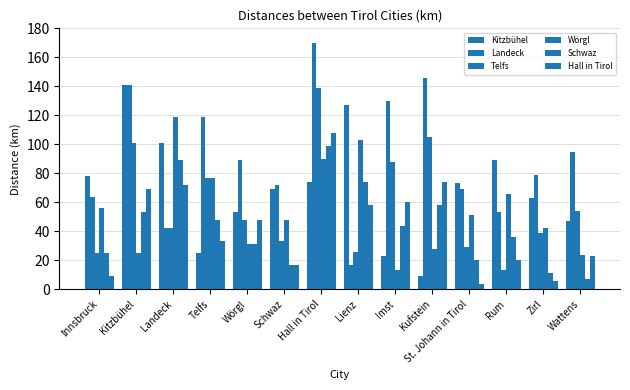

Are the bars horizontal?

No